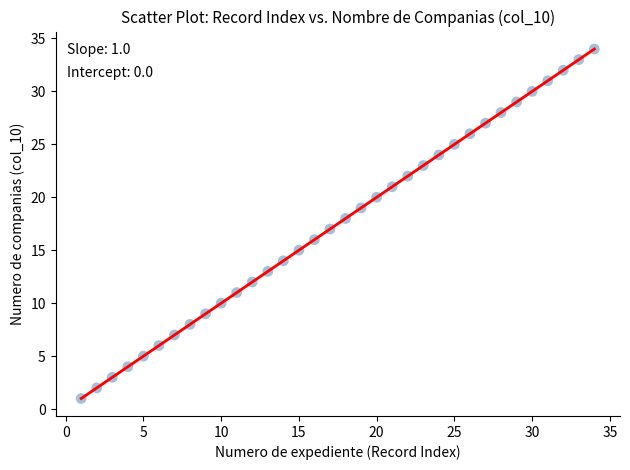

What is the range of Y values (max minus min)?

33